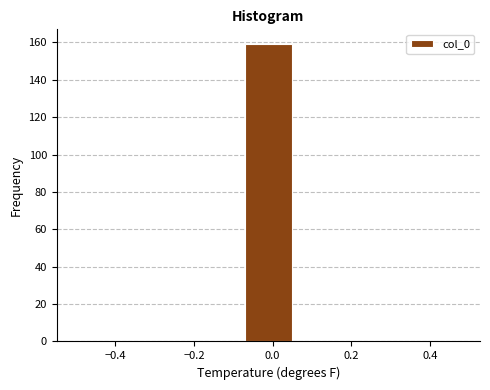

Reading left to right, list every bar in this chart as the range it spans on the x-axis followed by its height. Neither the bar edges nor the heights are printed on the chart, so give them approximately, as read against the axes.

-0.50 to -0.36: 0
-0.36 to -0.22: 0
-0.22 to -0.08: 0
-0.08 to 0.08: 160
0.08 to 0.22: 0
0.22 to 0.36: 0
0.36 to 0.50: 0